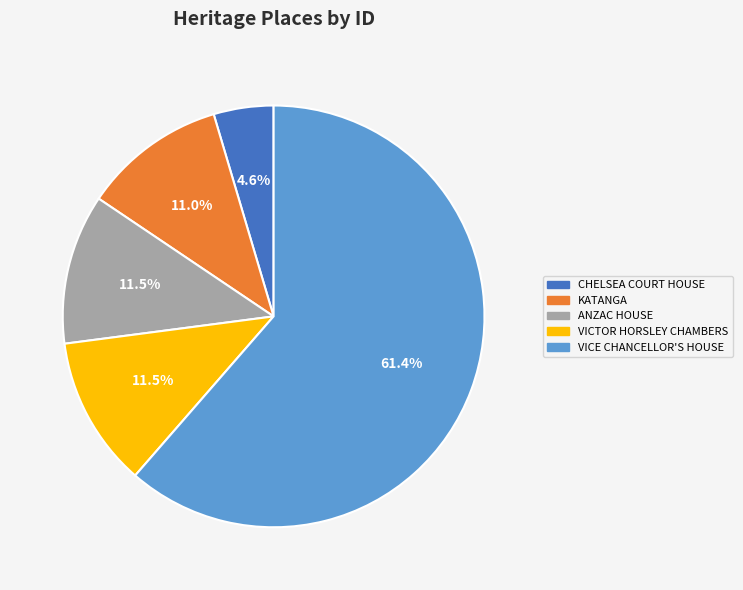

The VICE CHANCELLOR'S HOUSE slice represents 56% of the pie. True or false?

False